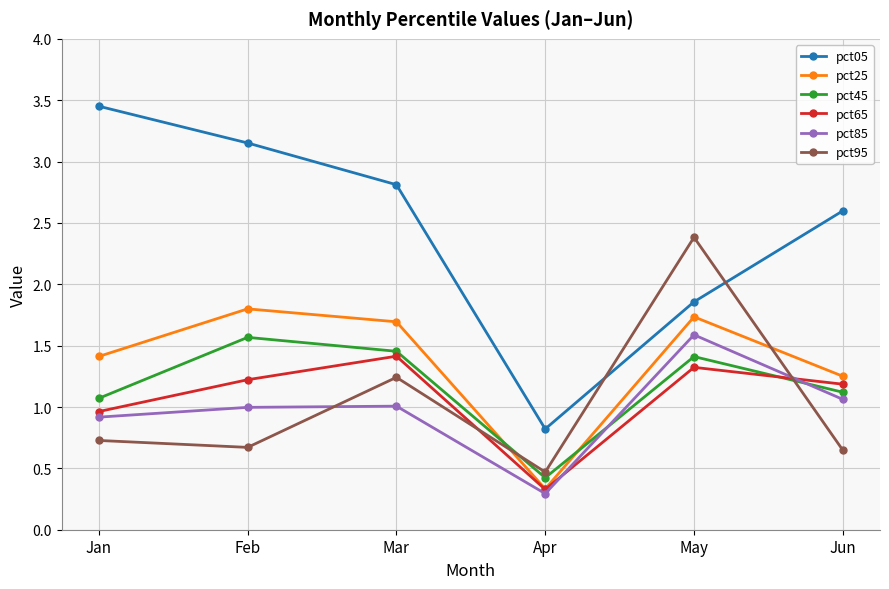

At which label is pct05 closest to 2?

May